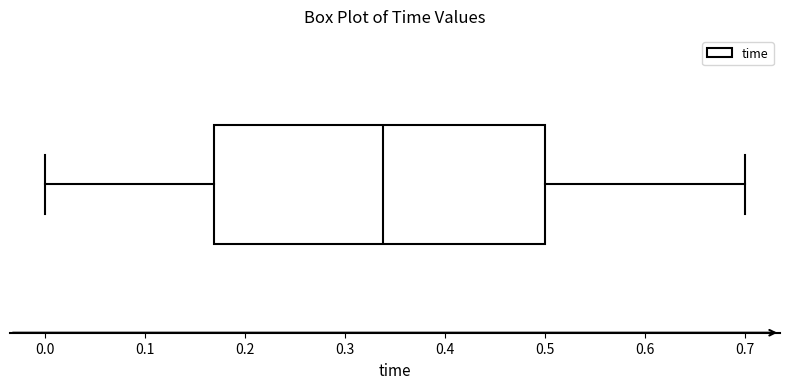

Transcribe this box plot: give where the median line is, the range the box spans, and where the two whiskers end, as read against the x-axis. The values are not printed on the chart, so give them approximately, as read against the axis.

median 0.34, box 0.17 to 0.50, whiskers 0.00 to 0.70